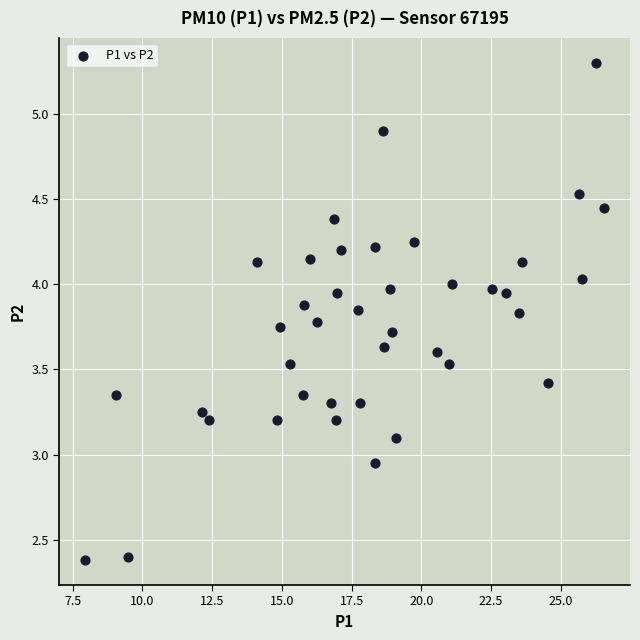

What is the range of X values (max minus min)?

18.6